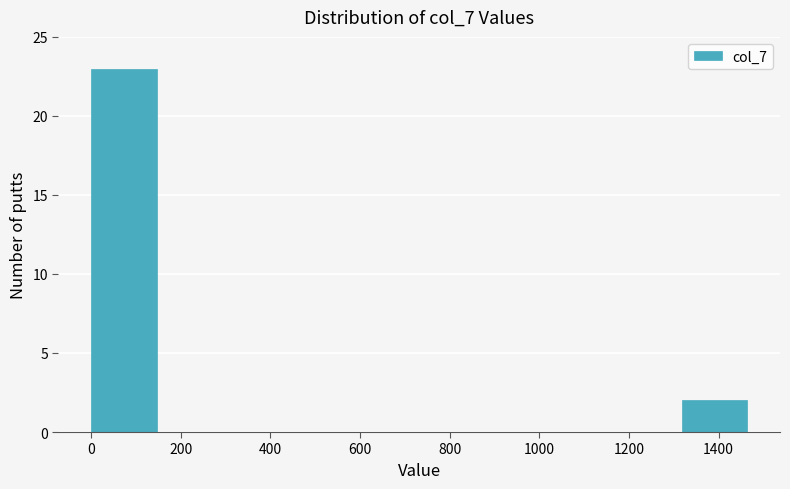

Reading left to right, transcribe this chart: for each bar, give the range it covers on the x-axis and its height. Neither the bar edges nor the heights are printed on the chart, so give them approximately, as read against the axes.

0 to 140: 23
140 to 300: 0
300 to 440: 0
440 to 580: 0
580 to 740: 0
740 to 880: 0
880 to 1020: 0
1020 to 1180: 0
1180 to 1320: 0
1320 to 1460: 2